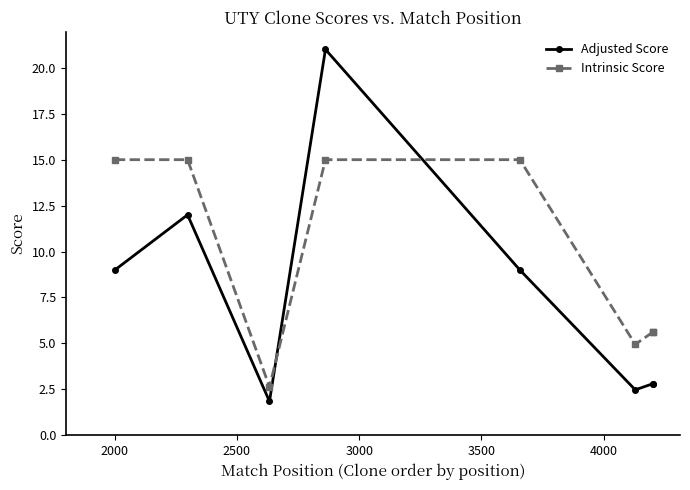

What is the greatest value displayed?

21.0